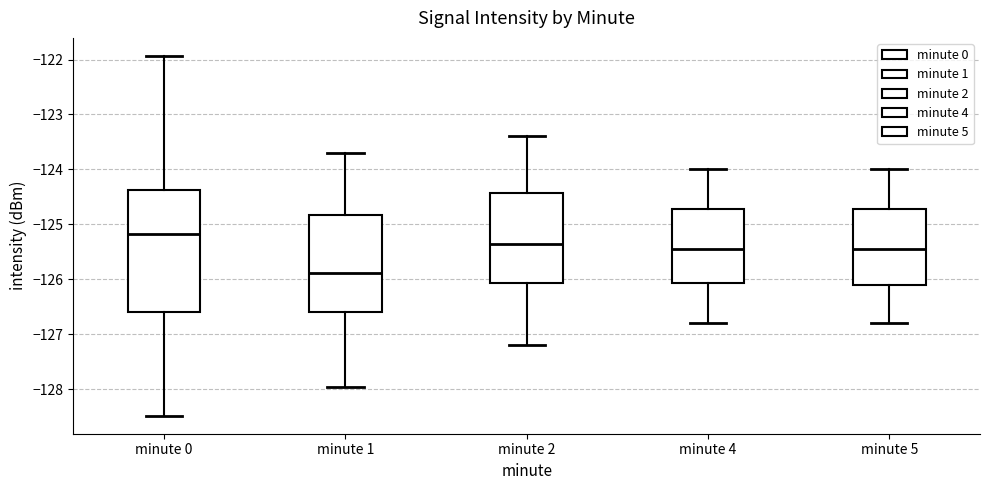

Reading left to right, read every box against the y-axis: the position of its median line, the range the box covers, and the ends of its whiskers. The values are not printed on the chart, so give them approximately, as read against the axis.

minute 0: median -125.2, box -126.6 to -124.4, whiskers -128.5 to -121.9
minute 1: median -125.9, box -126.6 to -124.8, whiskers -128.0 to -123.7
minute 2: median -125.3, box -126.1 to -124.4, whiskers -127.2 to -123.4
minute 4: median -125.4, box -126.1 to -124.7, whiskers -126.8 to -124.0
minute 5: median -125.4, box -126.1 to -124.7, whiskers -126.8 to -124.0